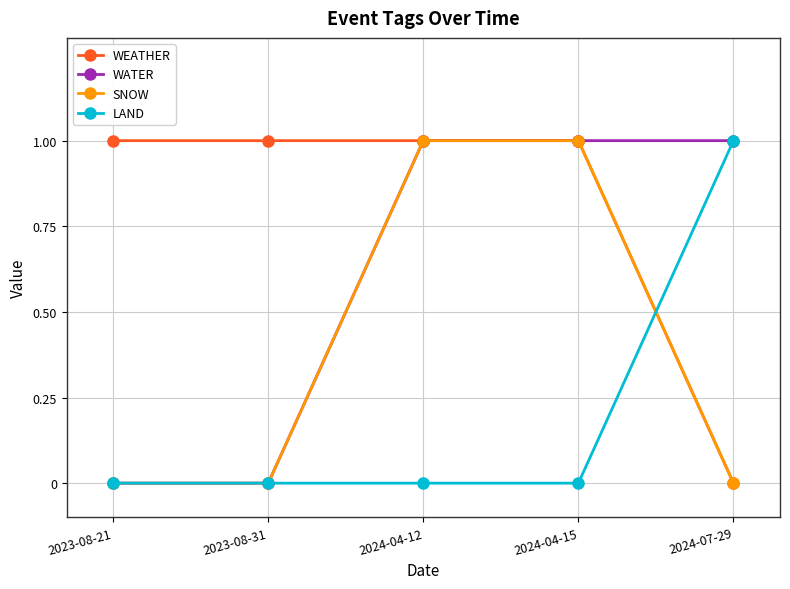

Does the chart display data point markers on the line(s)?

Yes